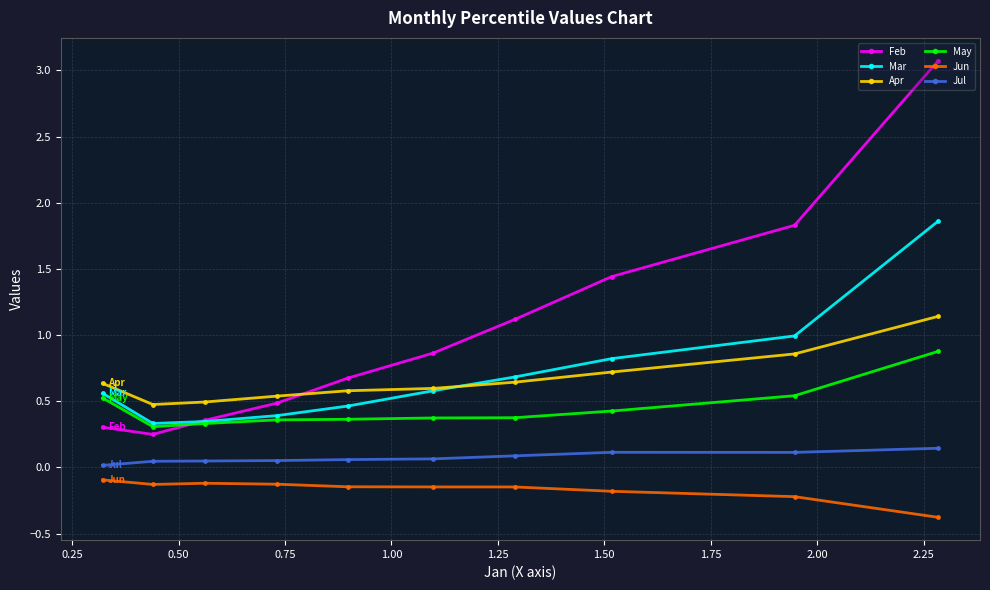

Is this an area chart (filled region under the line)?

No